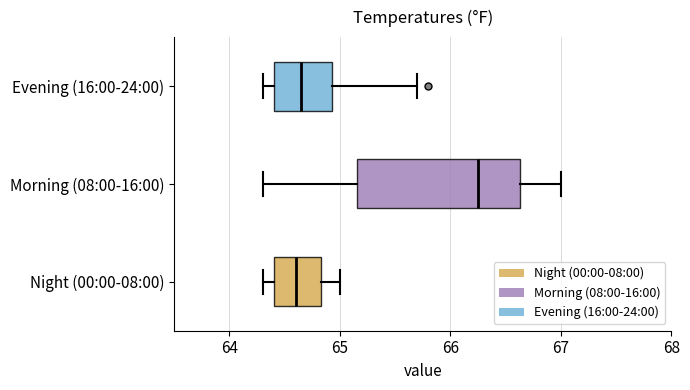

Where is the left edge of the box for Morning (08:00-16:00) on the x-axis? The values are not printed on the chart, so give them approximately, as read against the axis.

65.2